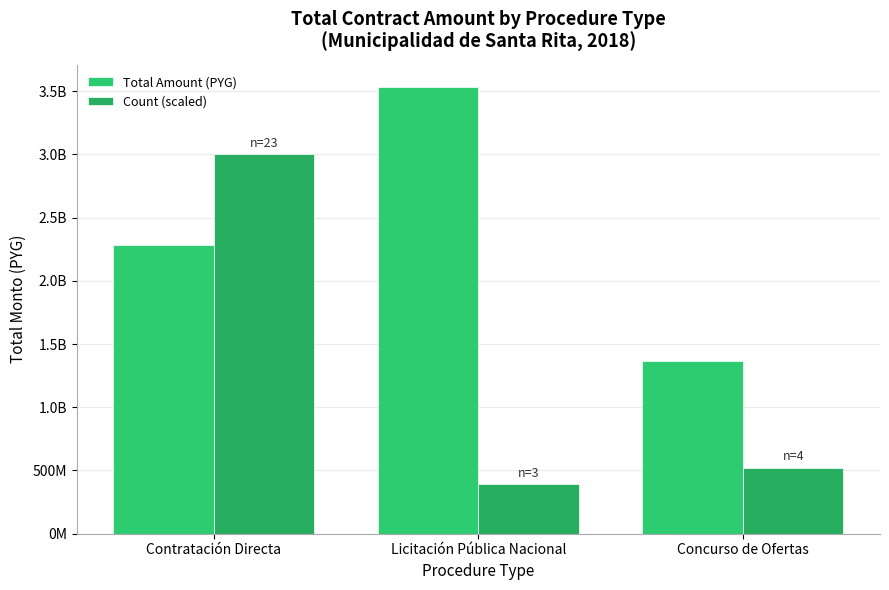

Rank the series by their maximum value, from highest to lowest.

Total Amount (PYG), Count (scaled)